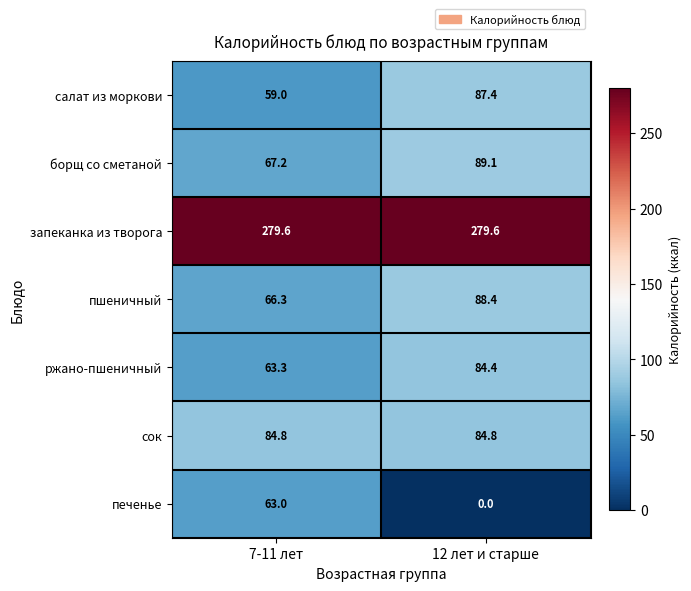

What is the highest value of the запеканка из творога series?

279.6